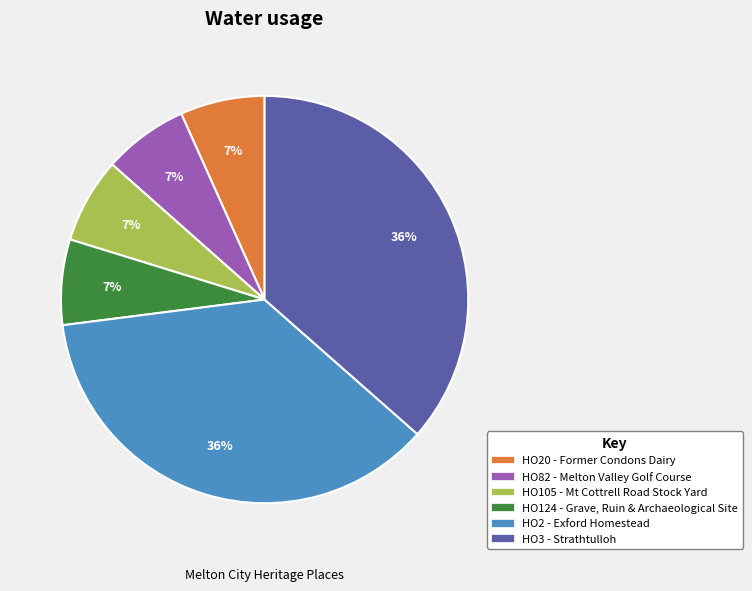

To the nearest percent, what portion does HO2 - Exford Homestead represent?

36%